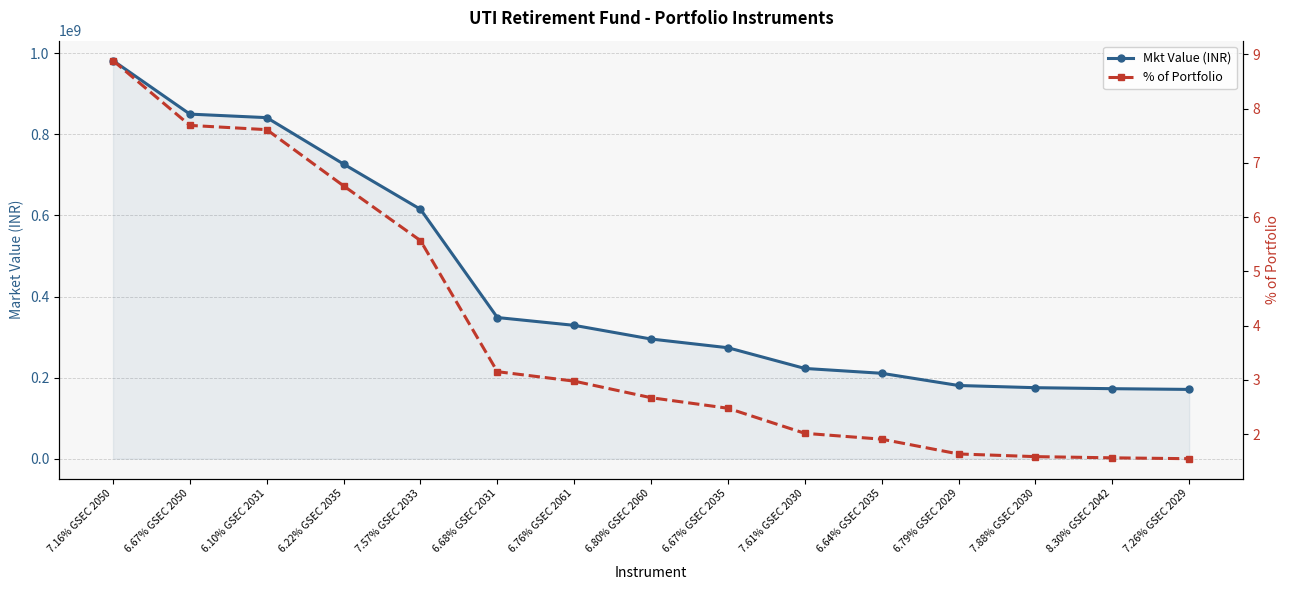

Reading left to right, what are all the values shown in this chart?

Mkt Value (INR): 981888323.8	849847441.8	841155865.5	726625566.0	615135173.0	348184577.7	328892328.7	295132697.9	273664125.0	222602134.4	210654840.0	180545305.5	175123800.0	172681296.1	170897073.9
% of Portfolio: 8.9	7.7	7.6	6.6	5.6	3.2	3.0	2.7	2.5	2.0	1.9	1.6	1.6	1.6	1.5